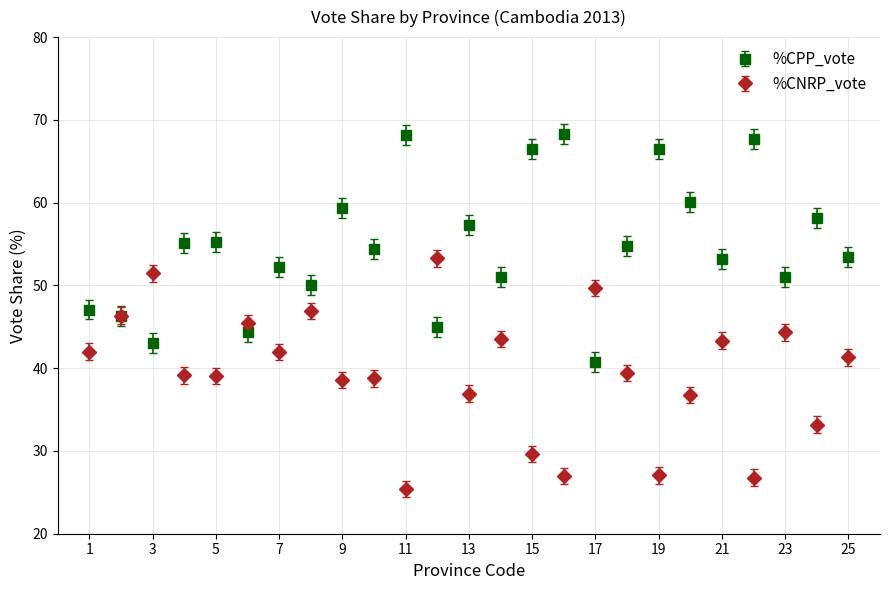

What is the minimum value shown in the chart?

25.4